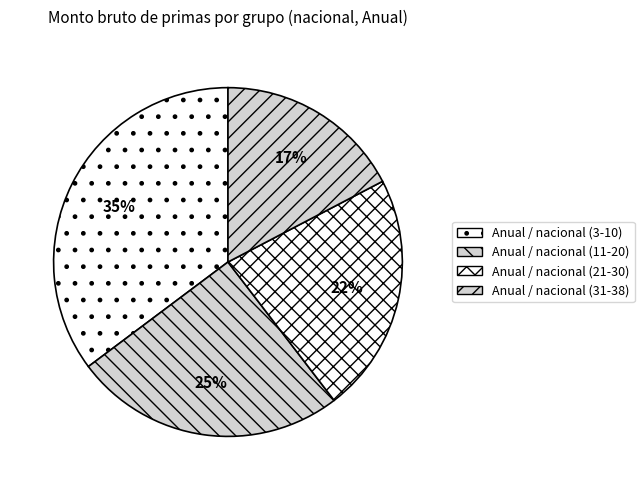

Rank the categories by value from highest to lowest.

Anual / nacional (3-10), Anual / nacional (11-20), Anual / nacional (21-30), Anual / nacional (31-38)